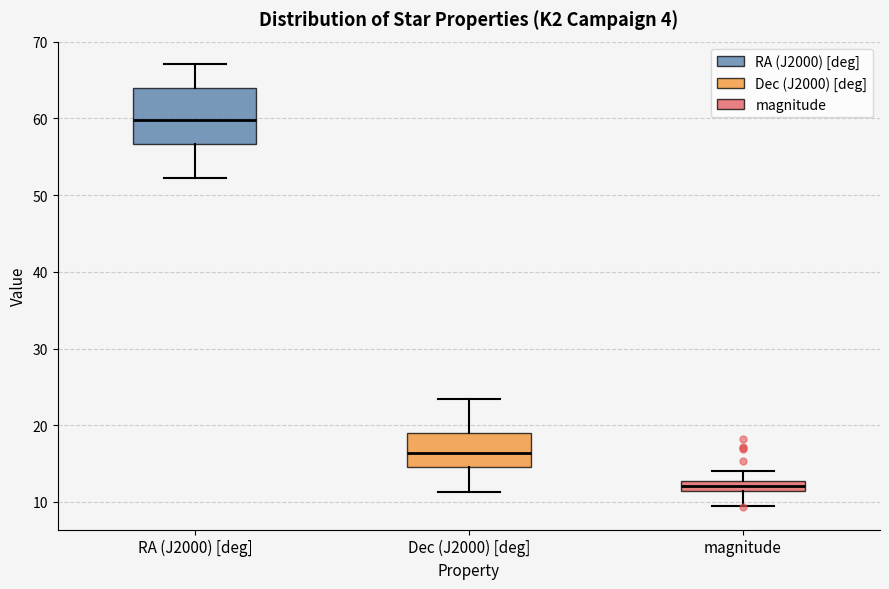

Which box's median line is the lowest?

magnitude